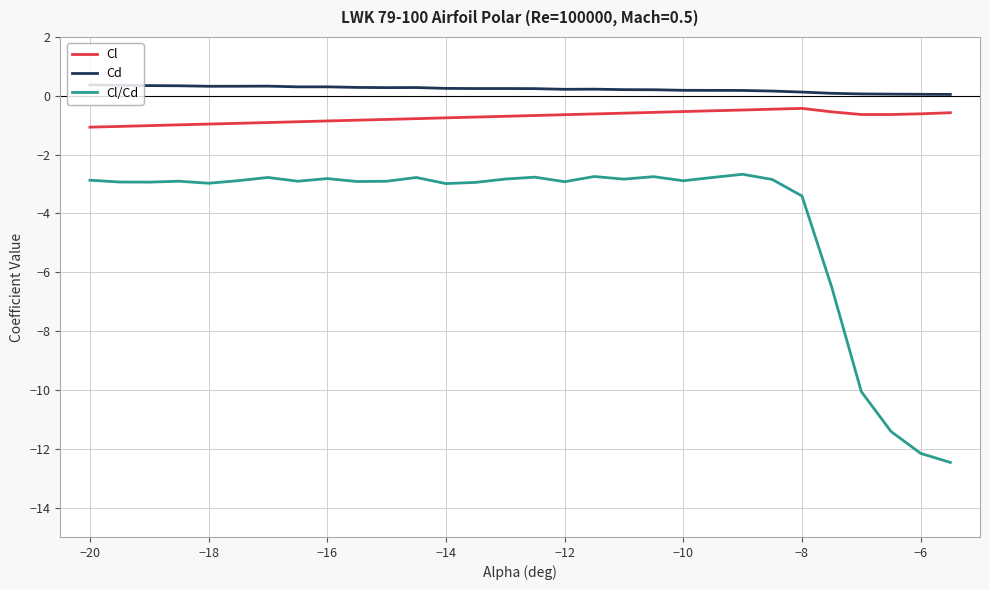

Which series has the largest range (max minus min)?

Cl/Cd